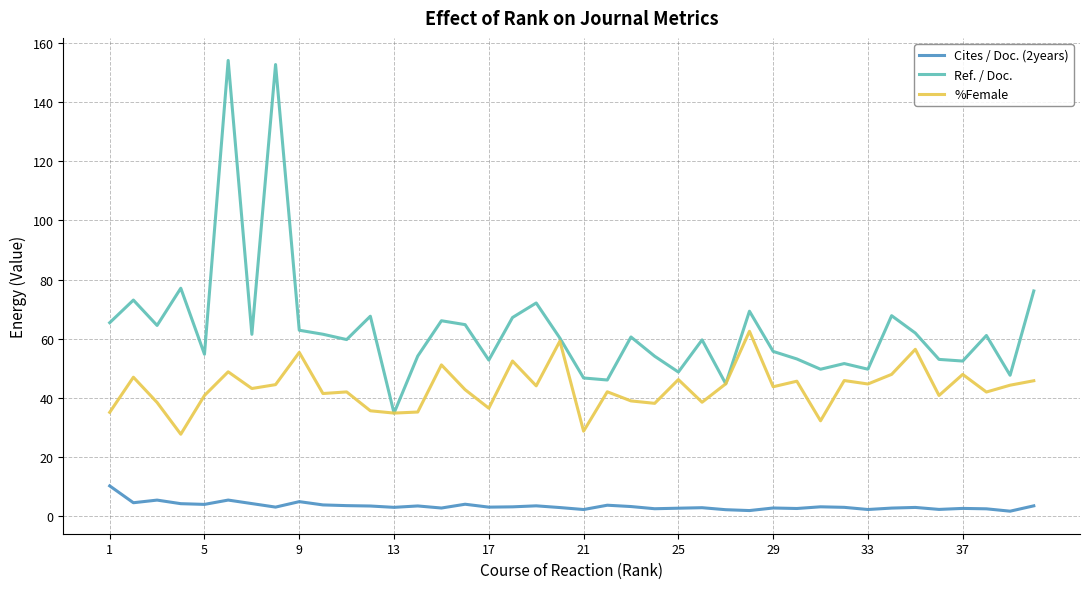

What are all the series names shown in the legend?

Cites / Doc. (2years), Ref. / Doc., %Female